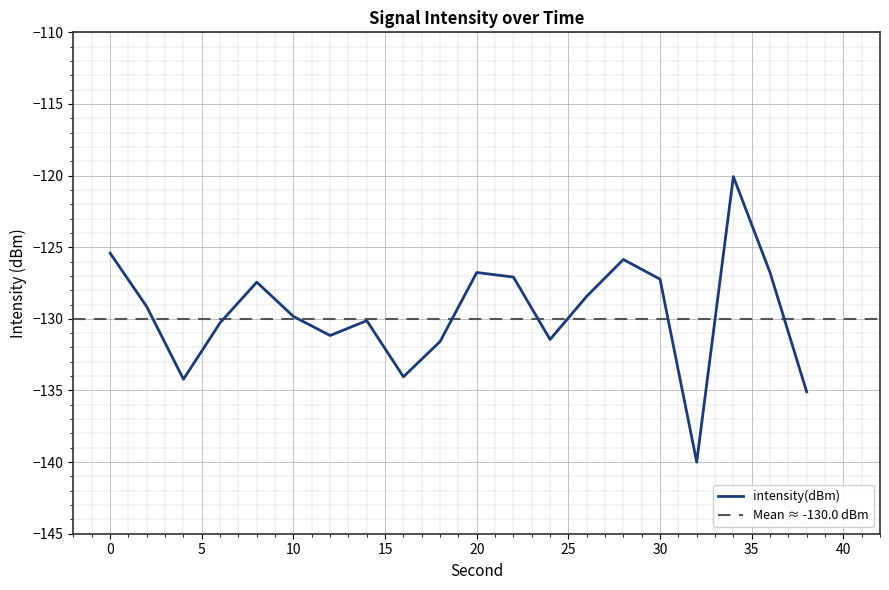

Rank the categories by value from lowest to highest.

32, 38, 4, 16, 18, 24, 12, 6, 14, 10, 2, 26, 8, 30, 22, 20, 36, 28, 0, 34